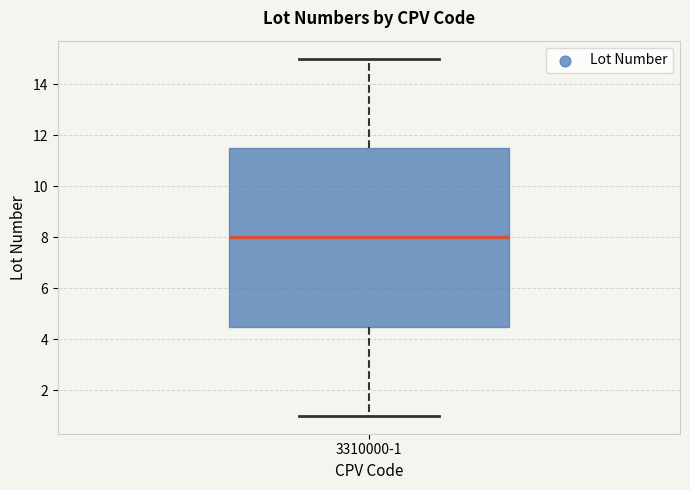

Where is the upper edge of the box for 3310000-1 on the y-axis? The values are not printed on the chart, so give them approximately, as read against the axis.

11.6